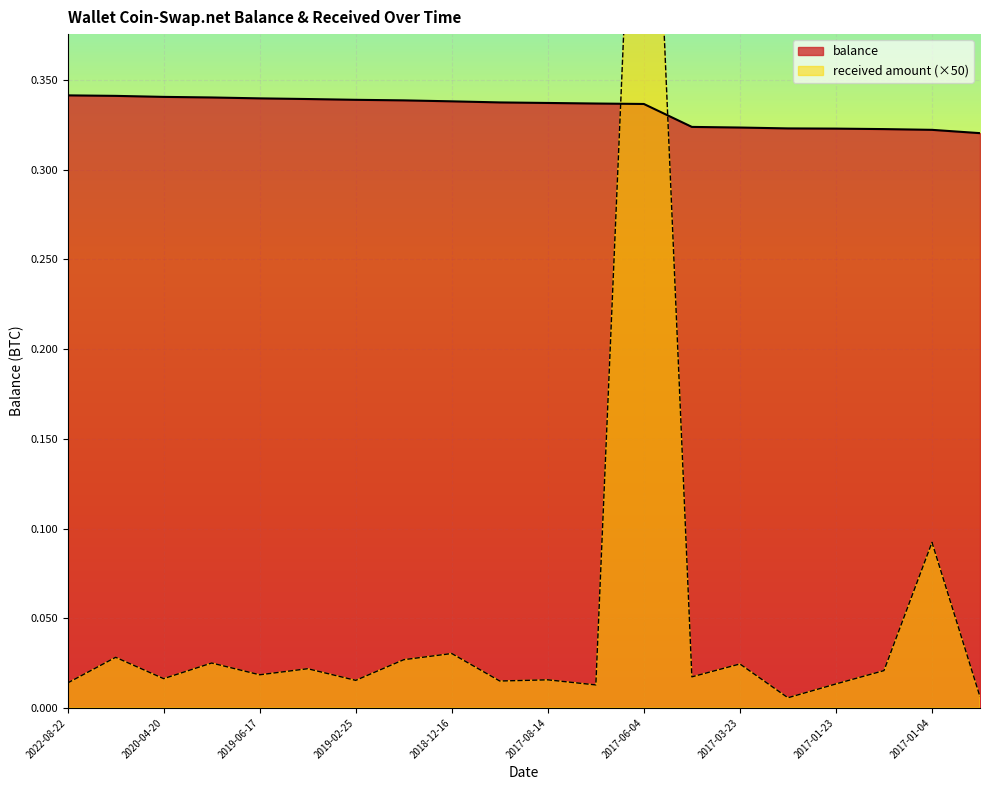

True or false: balance and received amount intersect in this chart.

True